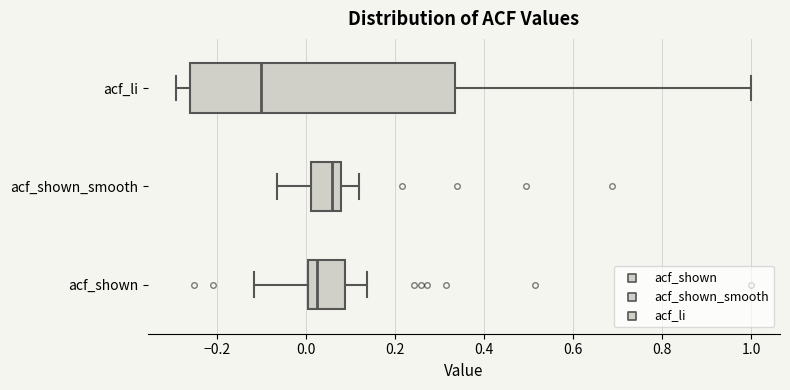

Reading bottom to top, read every box against the x-axis: the position of its median line, the range the box covers, and the ends of its whiskers. The values are not printed on the chart, so give them approximately, as read against the axis.

acf_shown: median 0.02, box 0.00 to 0.08, whiskers -0.12 to 0.14
acf_shown_smooth: median 0.06, box 0.02 to 0.08, whiskers -0.06 to 0.12
acf_li: median -0.10, box -0.26 to 0.34, whiskers -0.30 to 1.00